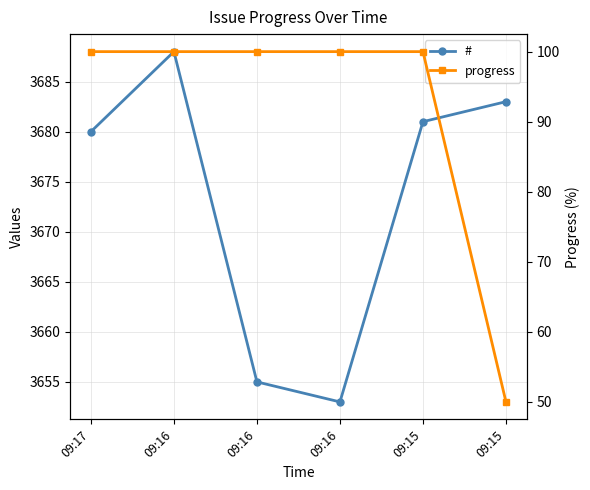

Read the progress value at 09:16.

100